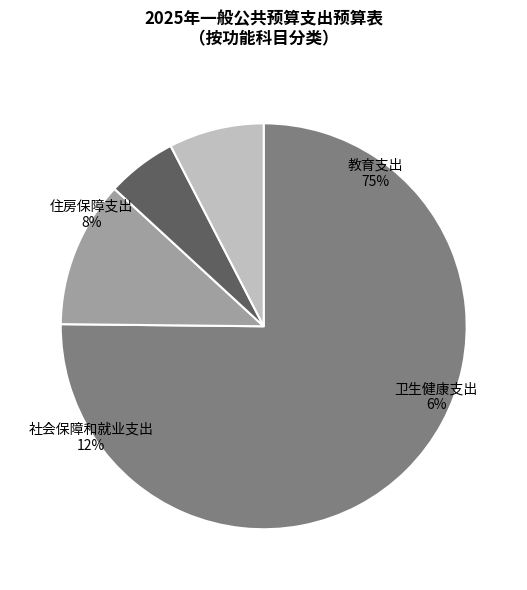

True or false: 卫生健康支出 accounts for 6% of the total.

True